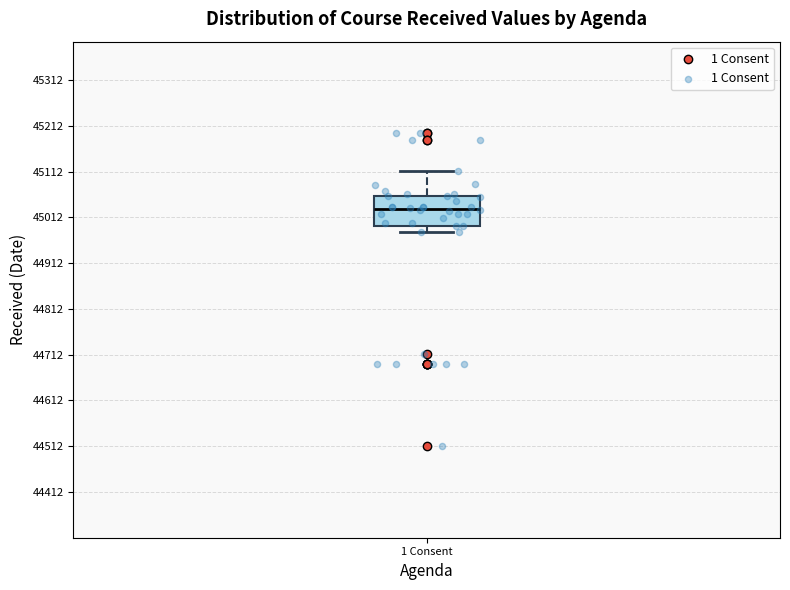

Where does the lower whisker of the box for 1 Consent end on the y-axis? The values are not printed on the chart, so give them approximately, as read against the axis.

44980